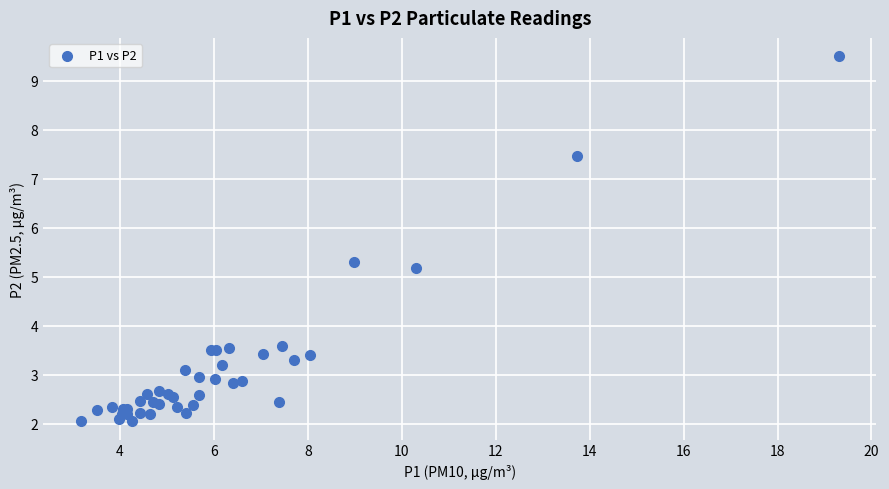

What Y value in the scatter plot is closest to 5?

5.2